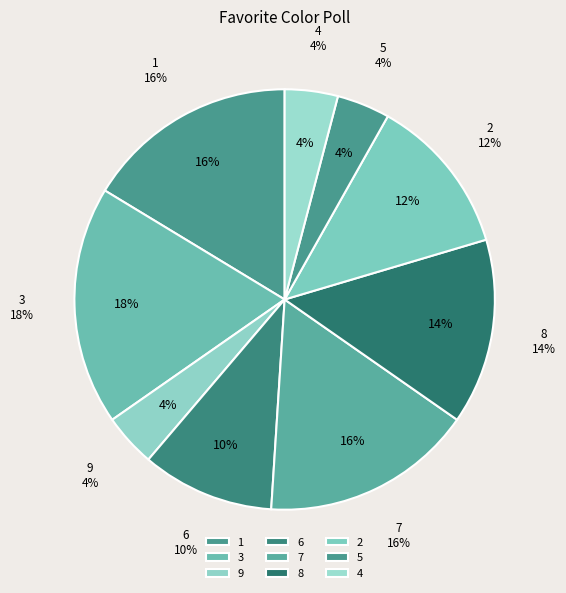

How much of the chart is everything except 4?

95.9%